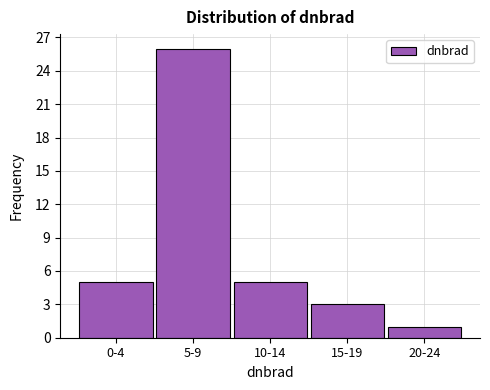

Reading left to right, transcribe all the data shown in this chart.

5	26	5	3	1